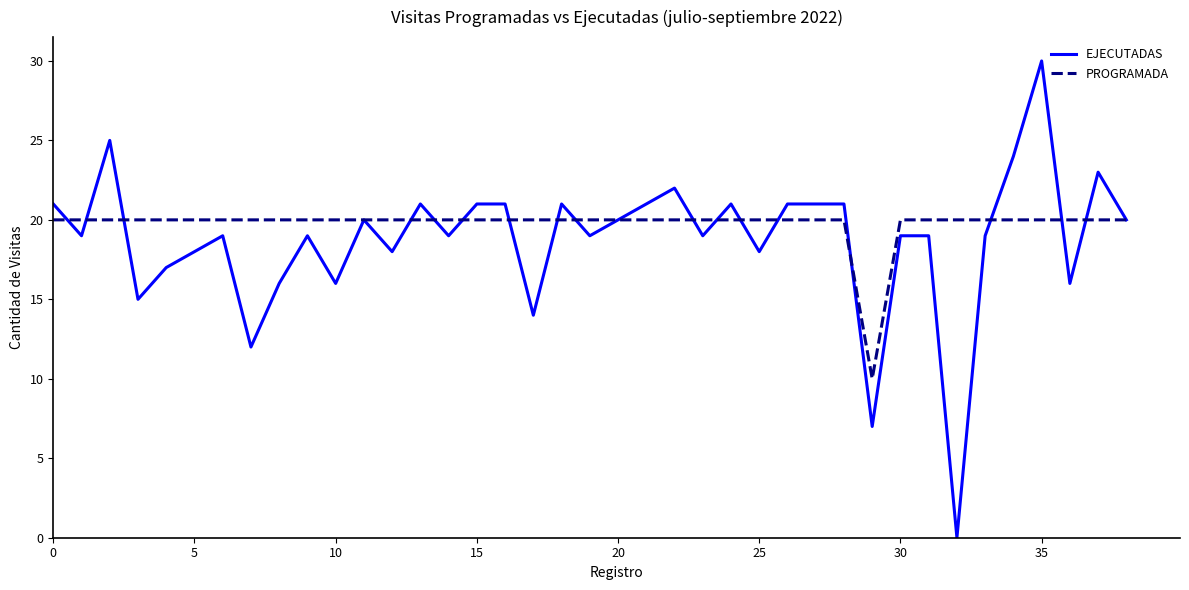

Which series has the largest range (max minus min)?

EJECUTADAS